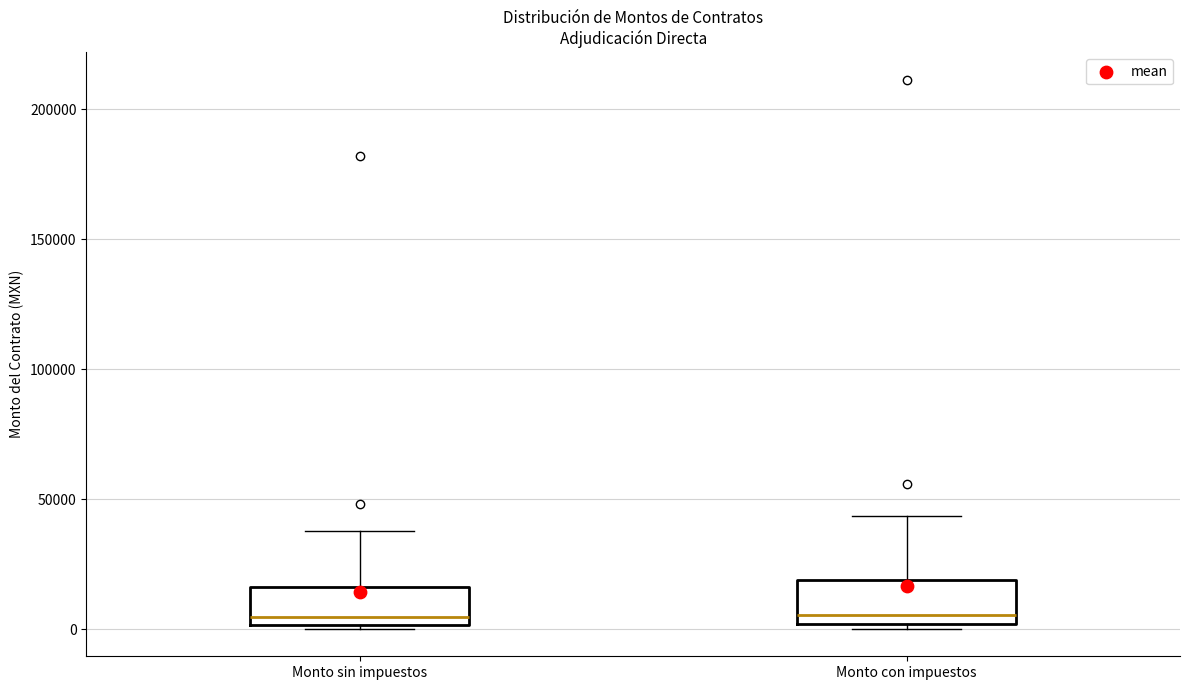

Reading left to right, read every box against the y-axis: the position of its median line, the range the box covers, and the ends of its whiskers. The values are not printed on the chart, so give them approximately, as read against the axis.

Monto sin impuestos: median 5000, box 0 to 15000, whiskers 0 (just below the box's lower edge) to 40000
Monto con impuestos: median 5000, box 0 to 20000, whiskers 0 (just below the box's lower edge) to 45000